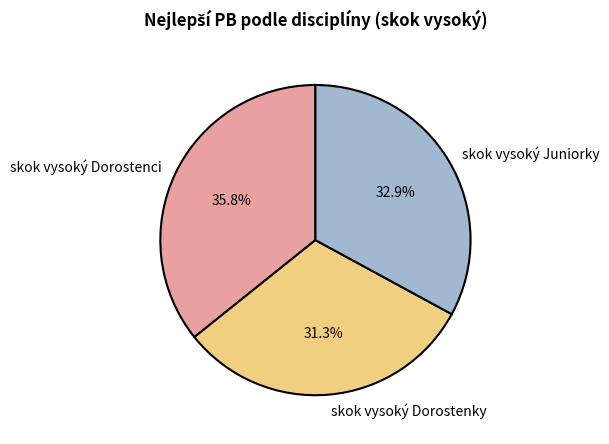

Combined, what portion of the pie is skok vysoký Dorostenci and skok vysoký Dorostenky?

67.1%